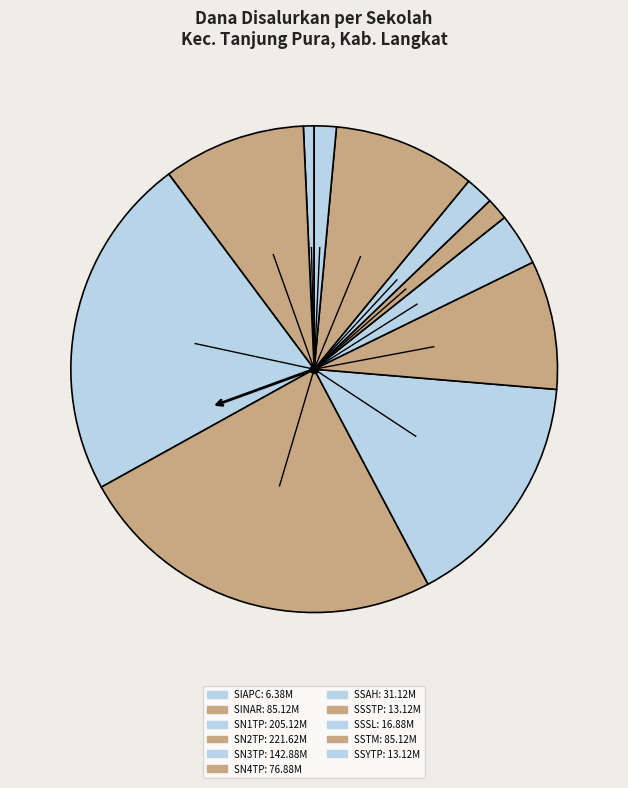

Count the number of slices in the pie.

11